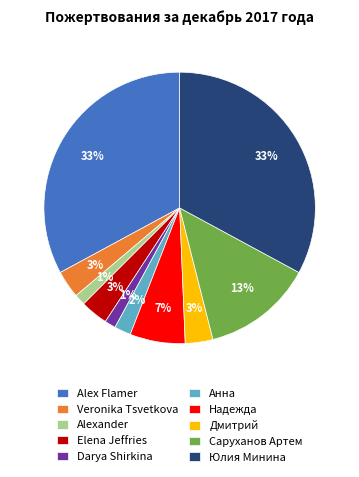

Does any single category account for the majority?

No